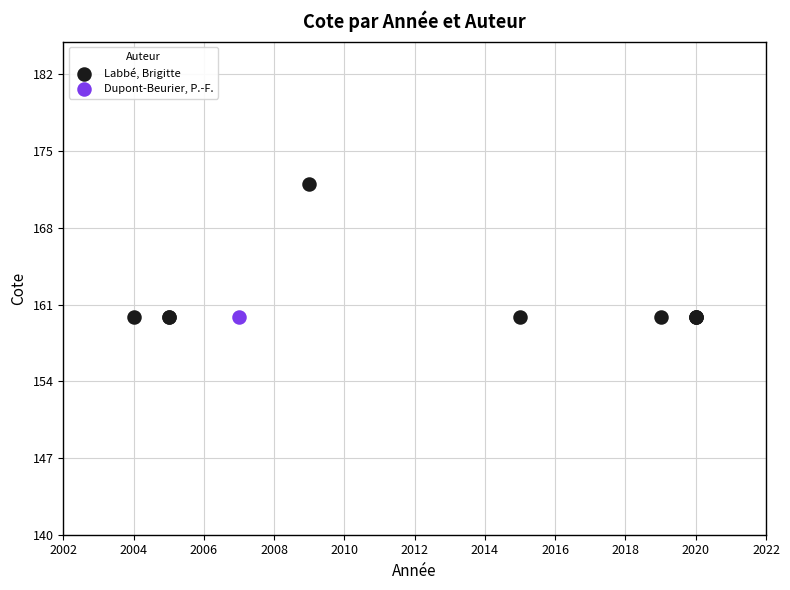

What are all the series names shown in the legend?

Labbé, Brigitte, Dupont-Beurier, P.-F.